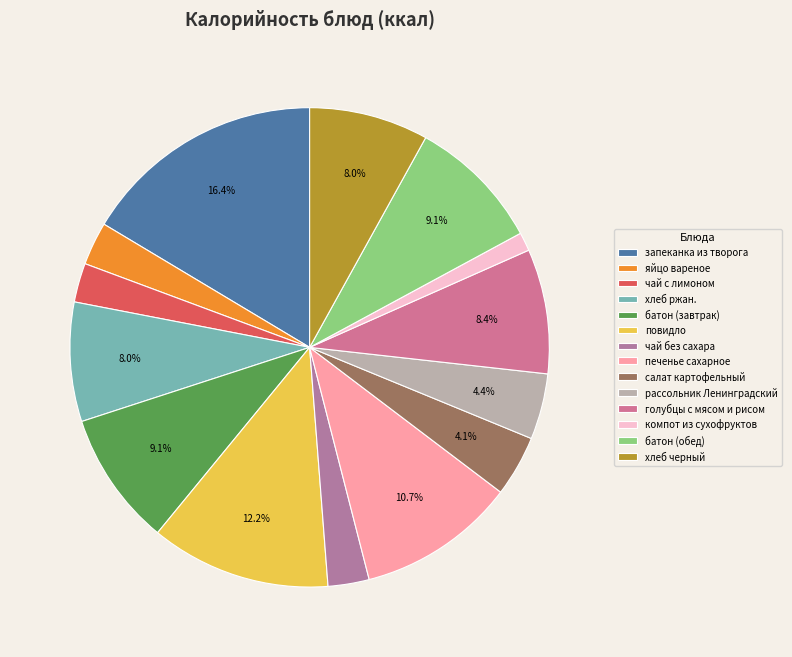

Is there a majority slice in this chart?

No